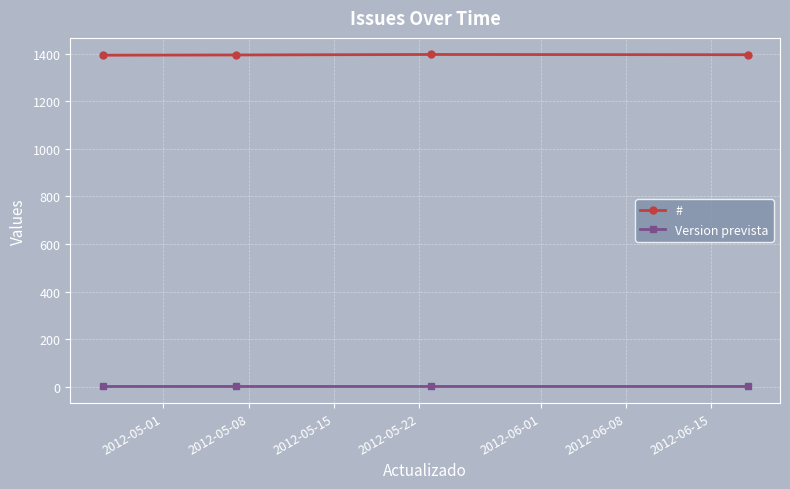

What is the average value of the Version prevista series?

2.1